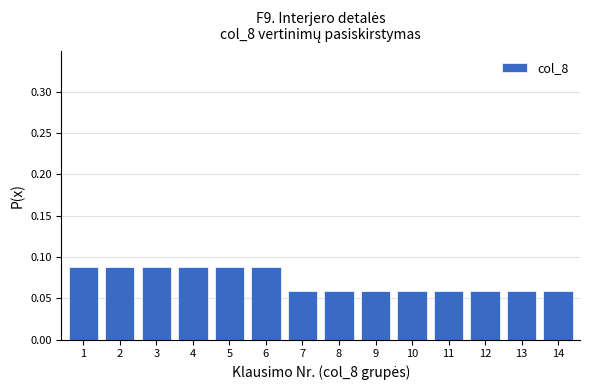

How many values are between 0 and 1?

14